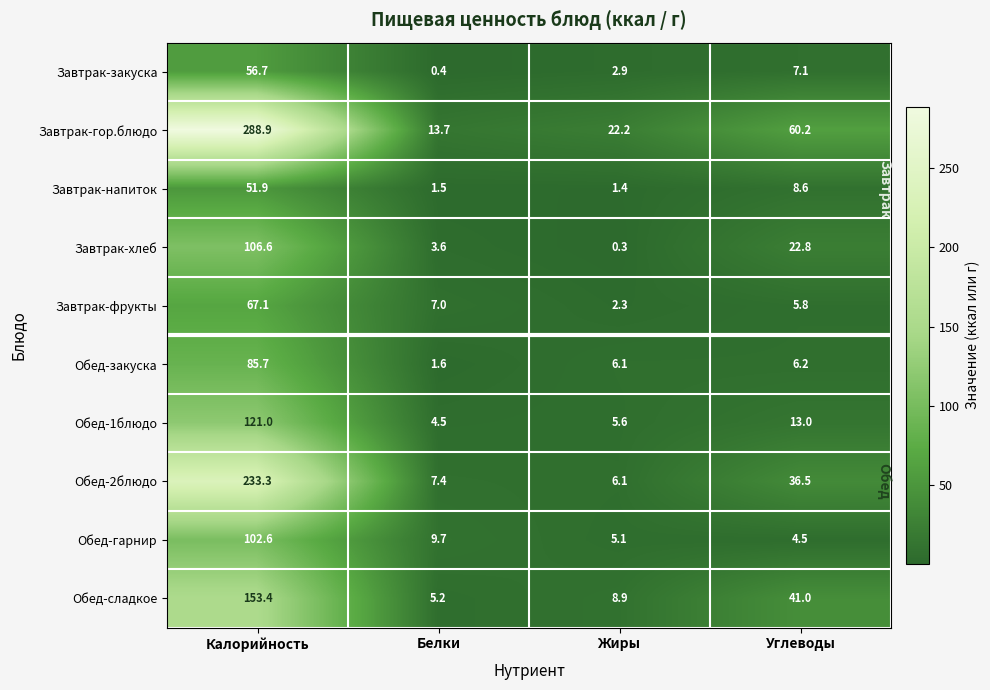

List the series in order of their peak value, lowest first.

Завтрак-напиток, Завтрак-закуска, Завтрак-фрукты, Обед-закуска, Обед-гарнир, Завтрак-хлеб, Обед-1блюдо, Обед-сладкое, Обед-2блюдо, Завтрак-гор.блюдо